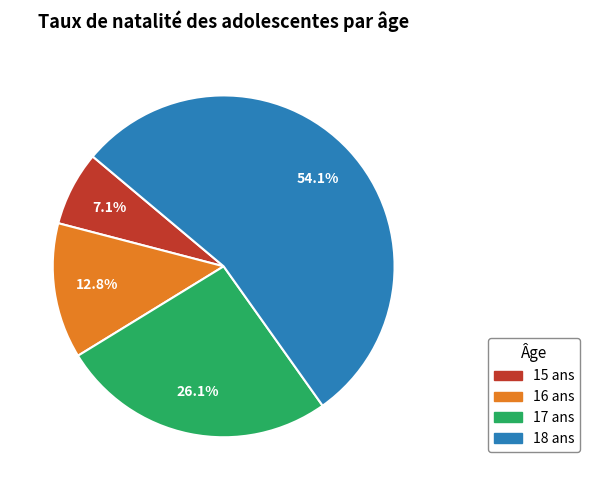

To the nearest percent, what is the difference between the 15 ans and 17 ans slice percentages?

19%